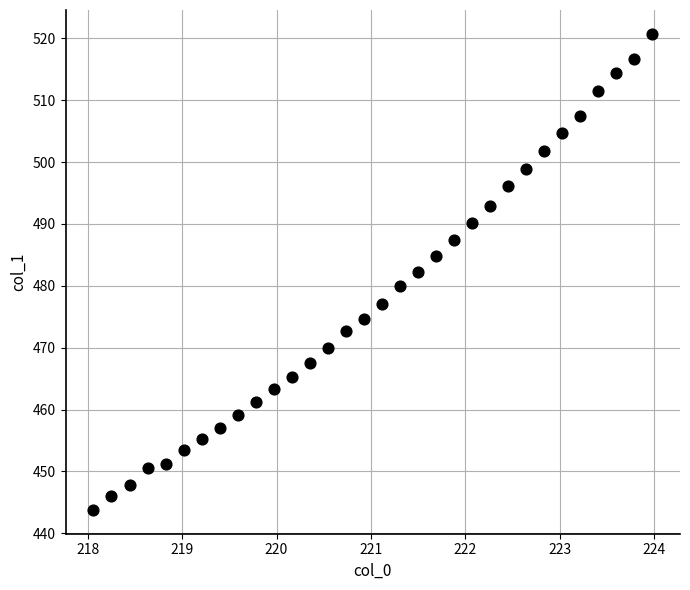

What is the range of Y values (max minus min)?

77.0